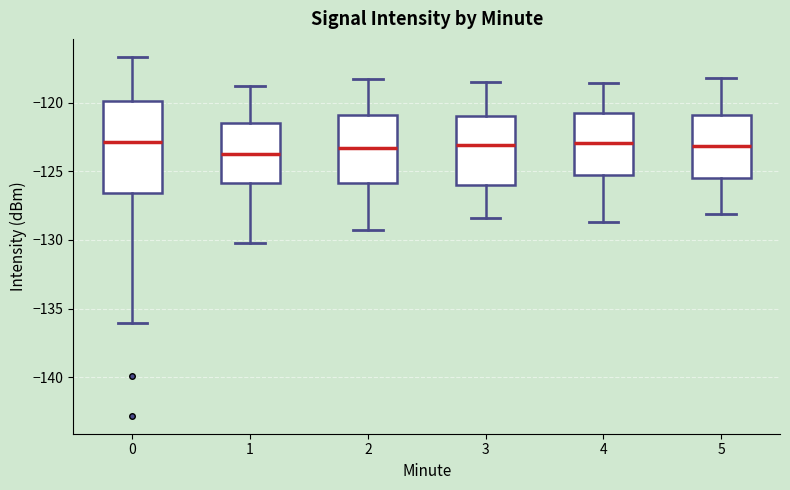

Comparing the boxes themselves (not the whiskers), which one is the tallest?

0